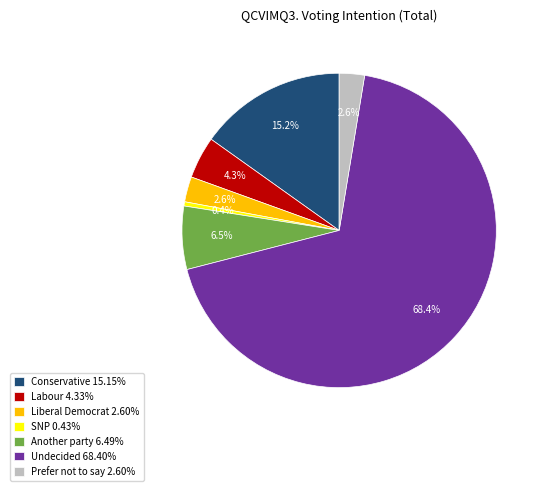

Does any single category account for the majority?

Yes